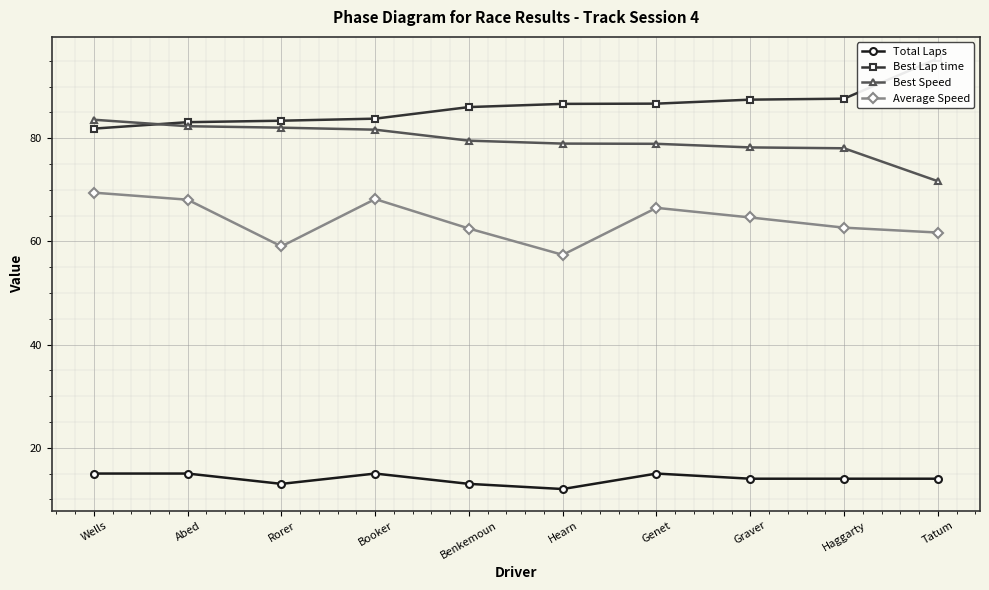

Reading left to right, list all the values displayed in this chart.

Total Laps: Wells=15.0	Abed=15.0	Rorer=13.0	Booker=15.0	Benkemoun=13.0	Hearn=12.0	Genet=15.0	Graver=14.0	Haggarty=14.0	Tatum=14.0
Best Lap time: Wells=81.8	Abed=83.1	Rorer=83.4	Booker=83.8	Benkemoun=86.0	Hearn=86.6	Genet=86.7	Graver=87.5	Haggarty=87.7	Tatum=95.5
Best Speed: Wells=83.6	Abed=82.3	Rorer=82.0	Booker=81.6	Benkemoun=79.5	Hearn=78.9	Genet=78.9	Graver=78.2	Haggarty=78.0	Tatum=71.7
Average Speed: Wells=69.4	Abed=68.1	Rorer=59.0	Booker=68.2	Benkemoun=62.5	Hearn=57.4	Genet=66.5	Graver=64.6	Haggarty=62.7	Tatum=61.7